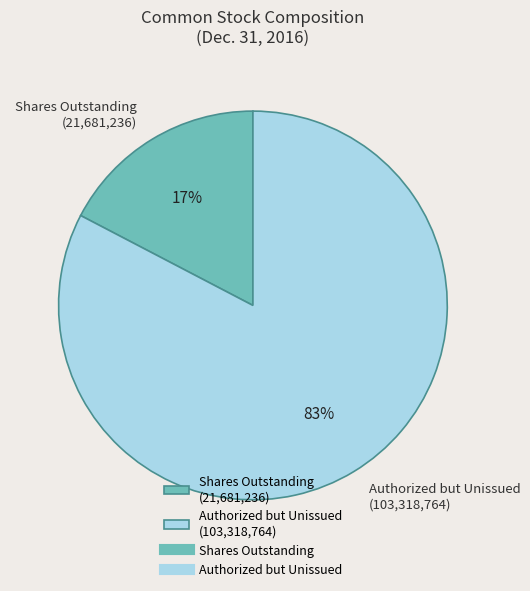

To the nearest percent, what percentage of the pie is Authorized but Unissued (103,318,764)?

83%